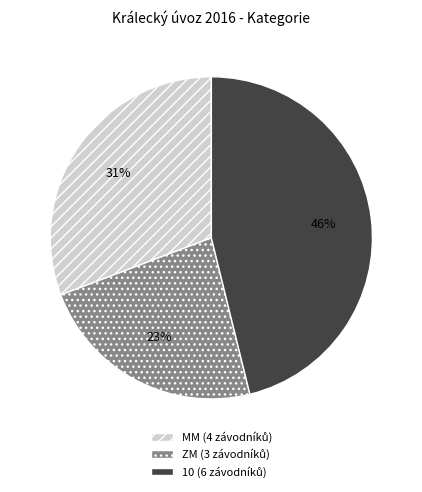

To the nearest percent, what portion does MM represent?

31%